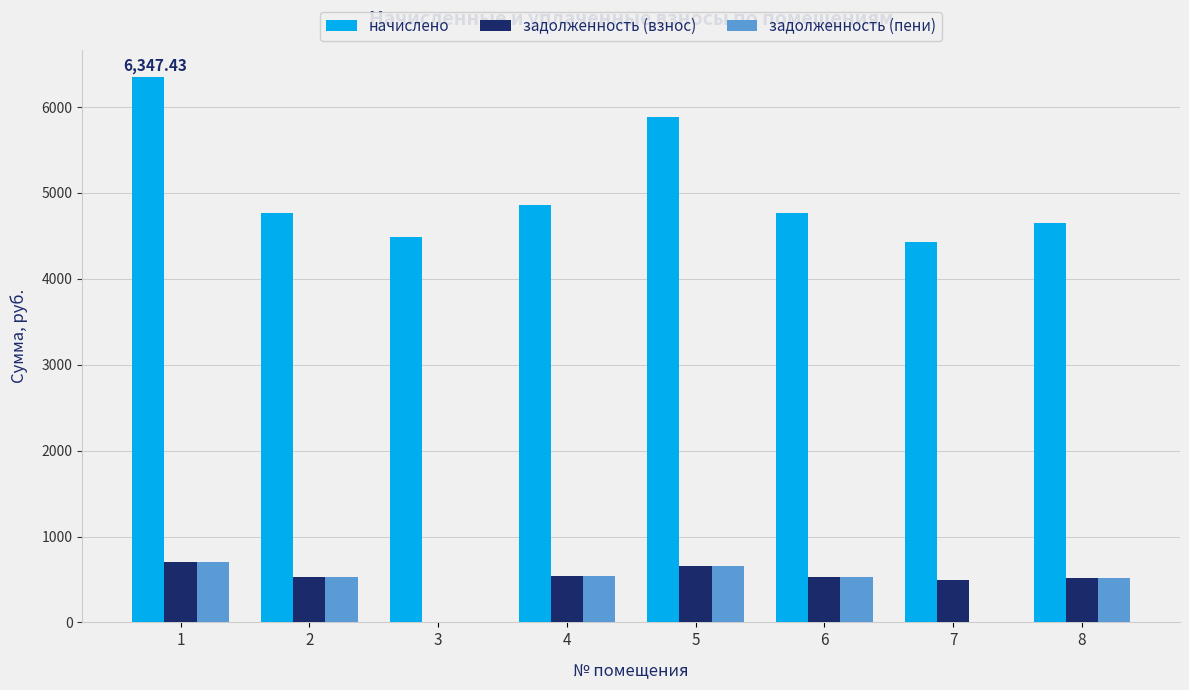

What is the greatest value displayed?

6347.4